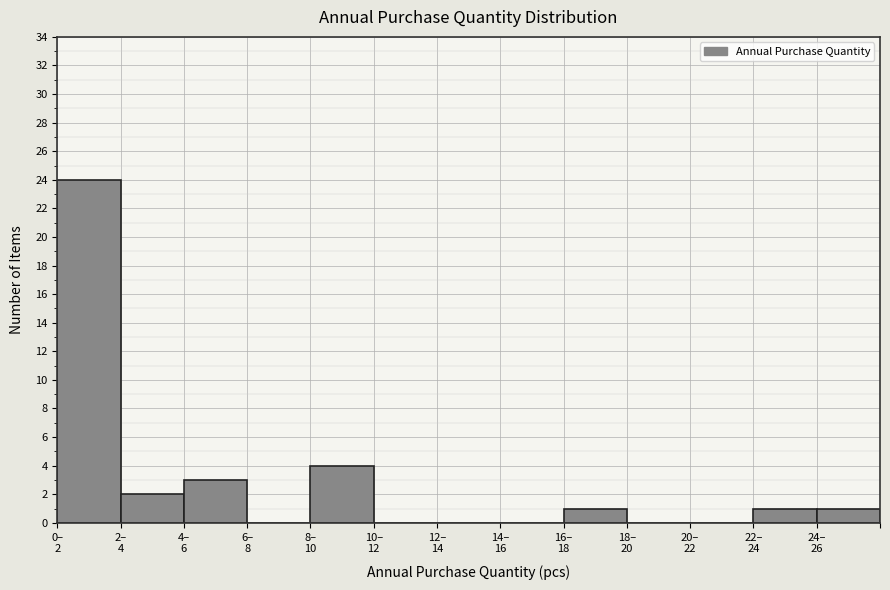

What is the sum of all values?

36